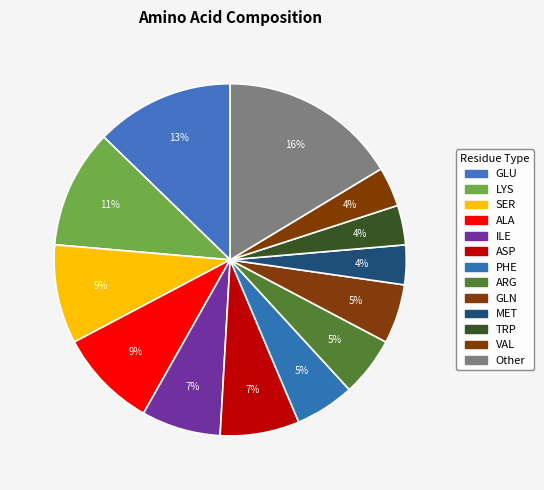

Is LYS the majority of the pie?

No